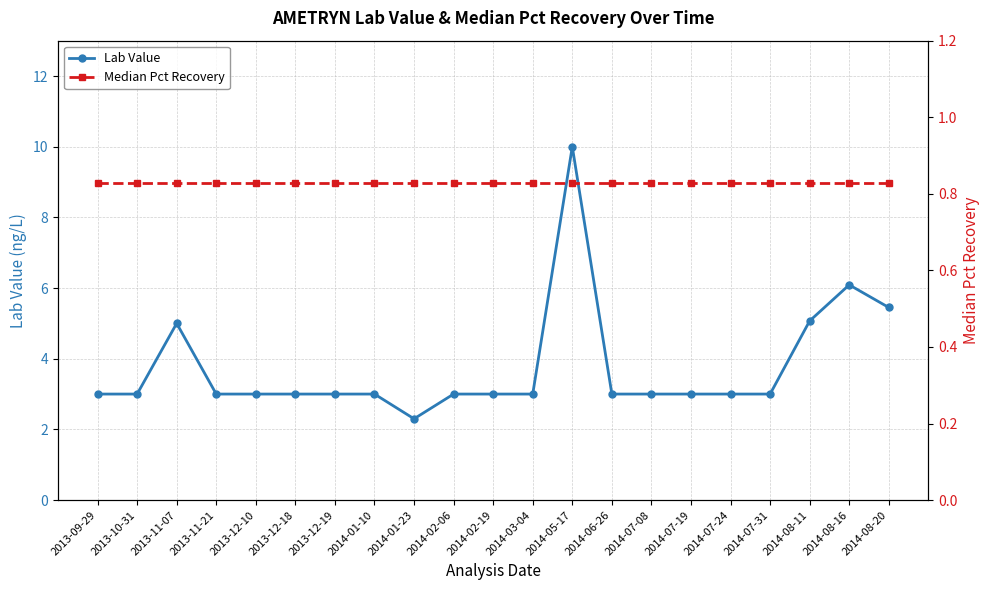

True or false: Lab Value has more than 0 points higher than both neighbors.

True